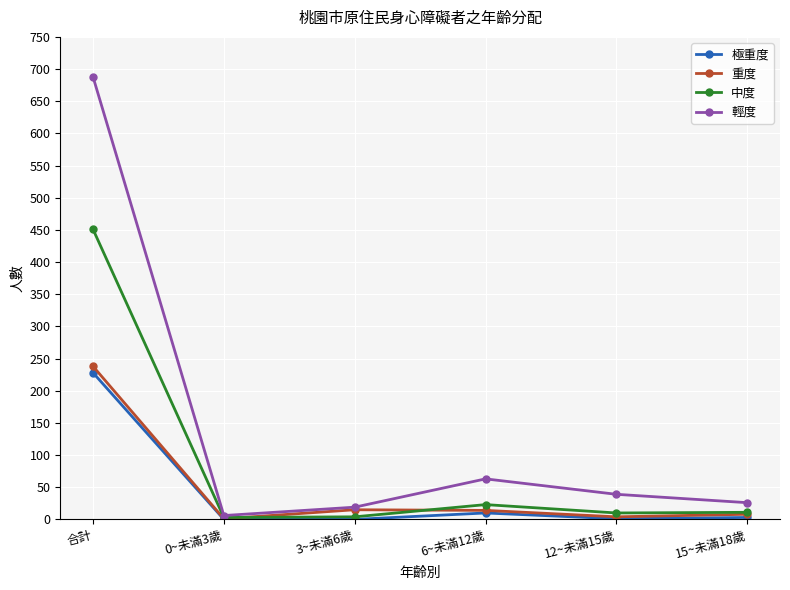

Which series has the widest spread of values?

輕度